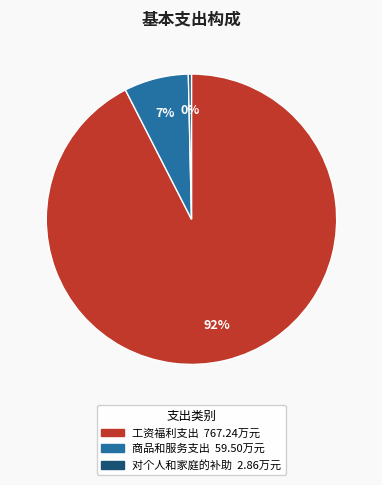

To the nearest percent, what is the average slice percentage?

33%